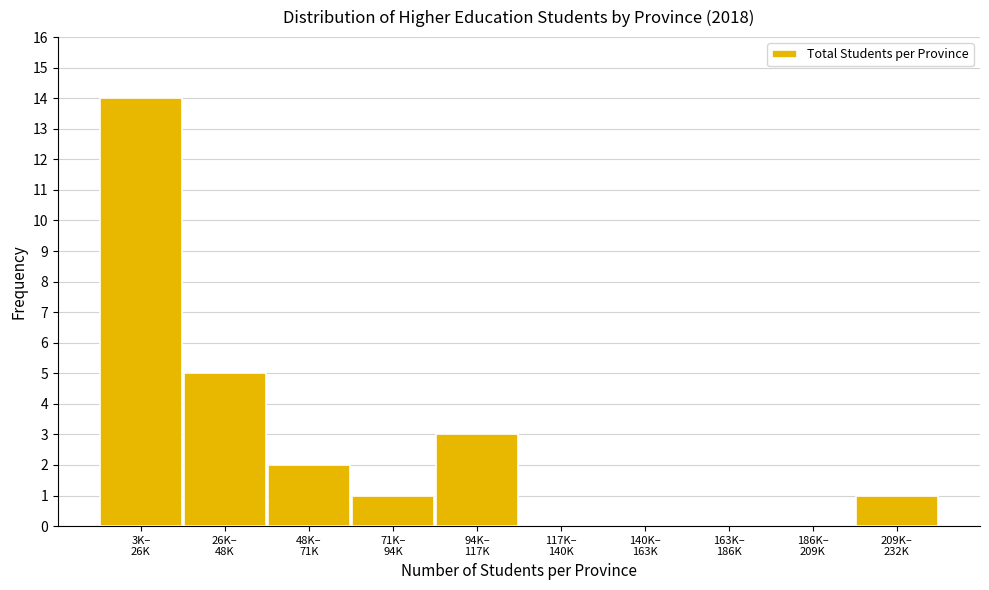

What is the sum of all values?

26